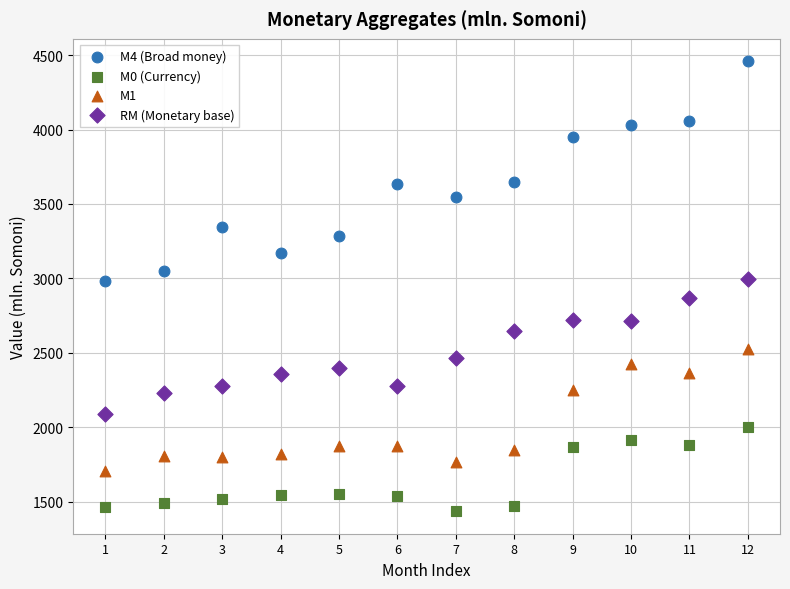

Which series reaches the minimum Y coordinate?

M0 (Currency)